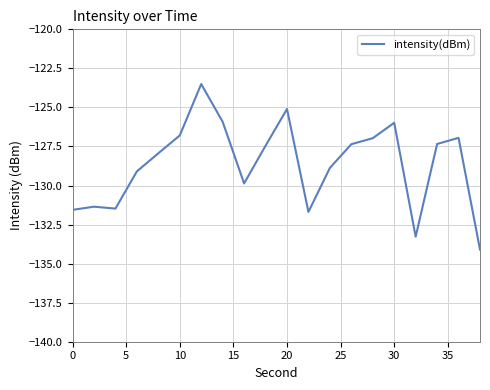

What is the smallest value displayed?

-134.1